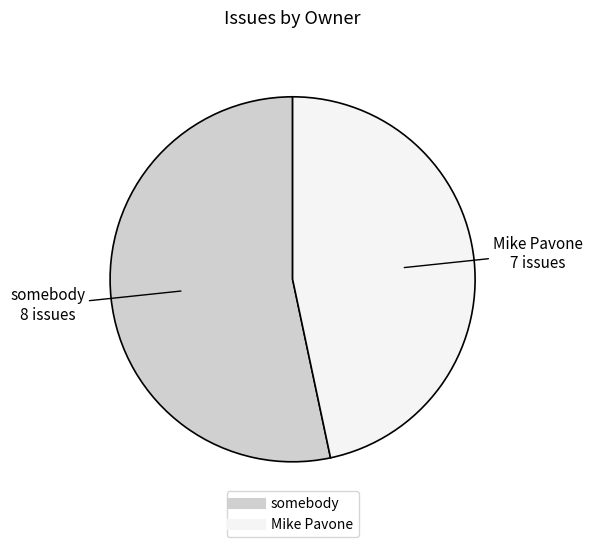

Which slice represents more than half of the pie?

somebody